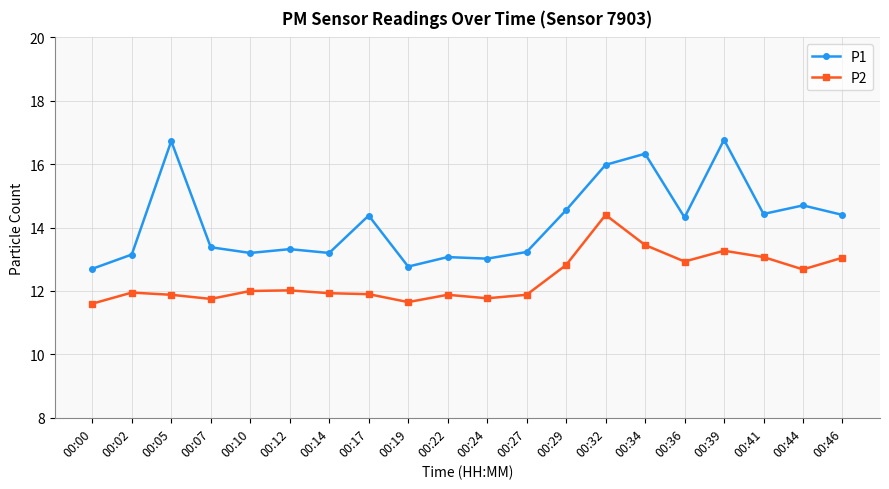

True or false: P1 has more than 2 interior local peaks.

True